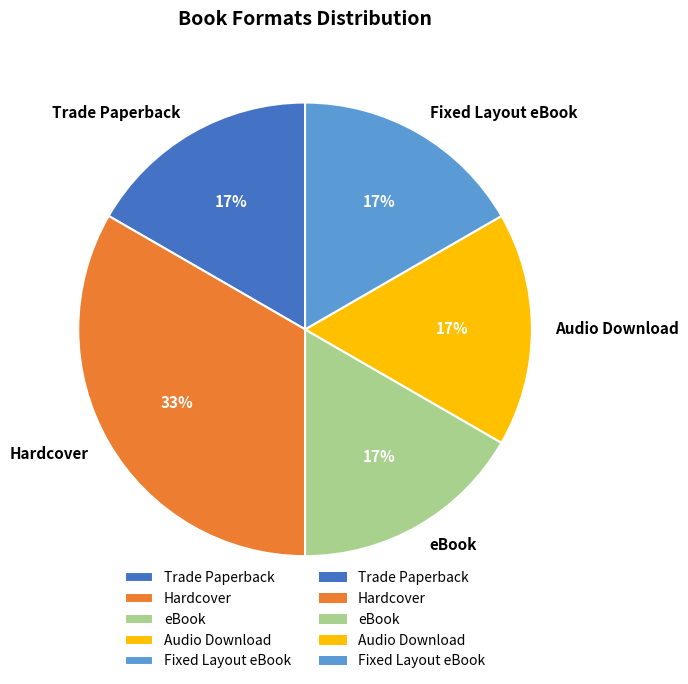

The Audio Download slice represents 7% of the pie. True or false?

False